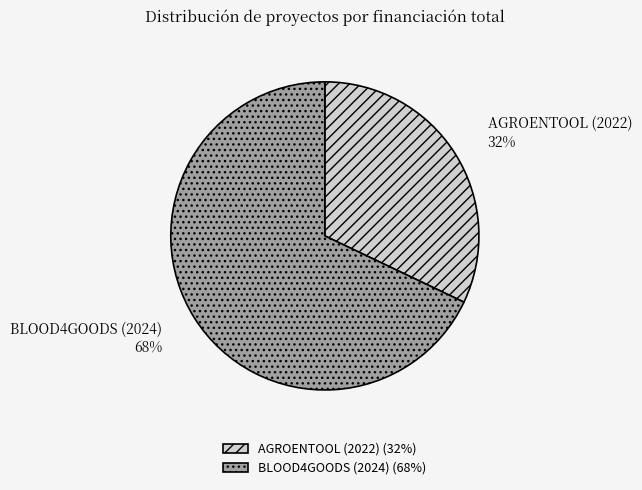

Does BLOOD4GOODS (2024) account for over 50% of the chart?

Yes